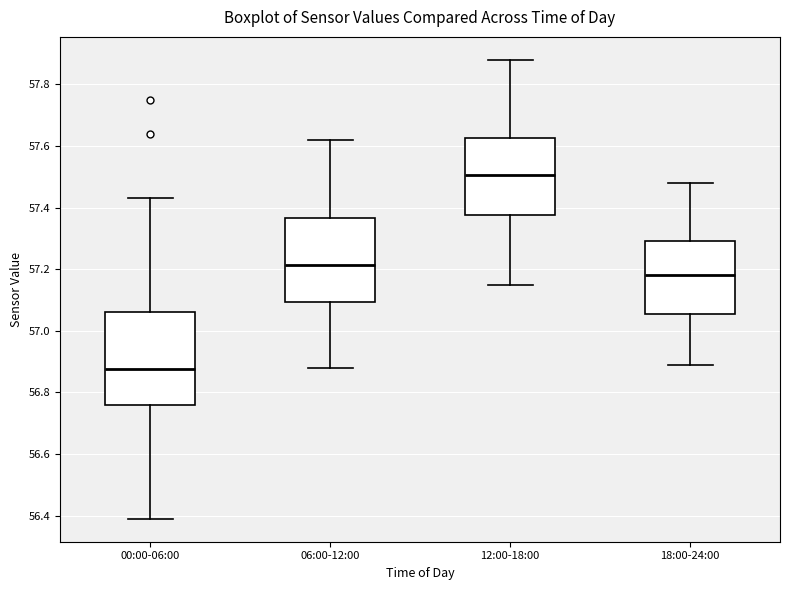

Which box has the lowest median line?

00:00-06:00